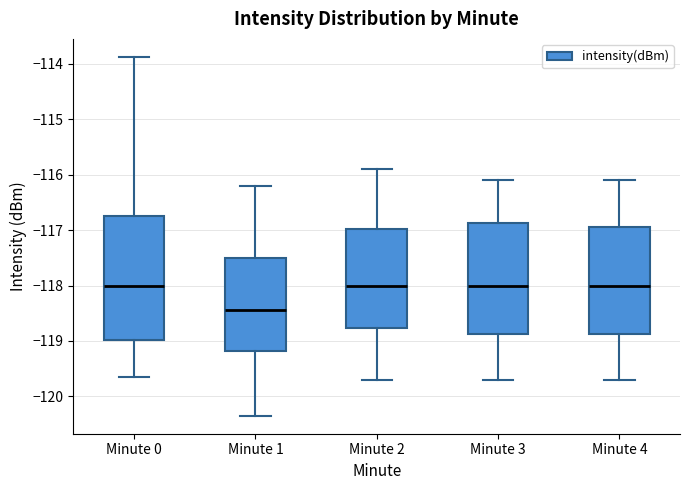

Reading left to right, read every box against the y-axis: the position of its median line, the range the box covers, and the ends of its whiskers. The values are not printed on the chart, so give them approximately, as read against the axis.

Minute 0: median -118.0, box -119.0 to -116.7, whiskers -119.7 to -113.9
Minute 1: median -118.4, box -119.2 to -117.5, whiskers -120.4 to -116.2
Minute 2: median -118.0, box -118.8 to -117.0, whiskers -119.7 to -115.9
Minute 3: median -118.0, box -118.9 to -116.9, whiskers -119.7 to -116.1
Minute 4: median -118.0, box -118.9 to -116.9, whiskers -119.7 to -116.1